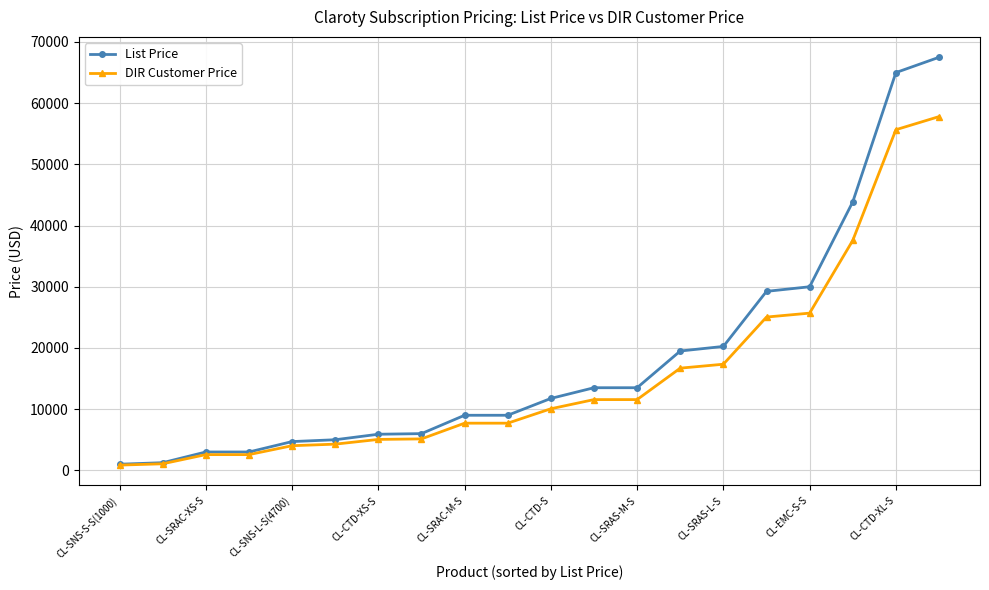

Which series has the largest range (max minus min)?

List Price